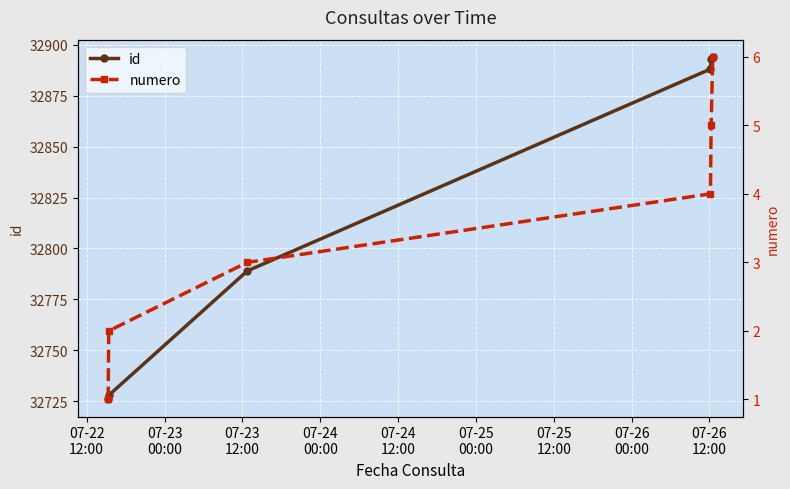

Does the chart display data point markers on the line(s)?

Yes